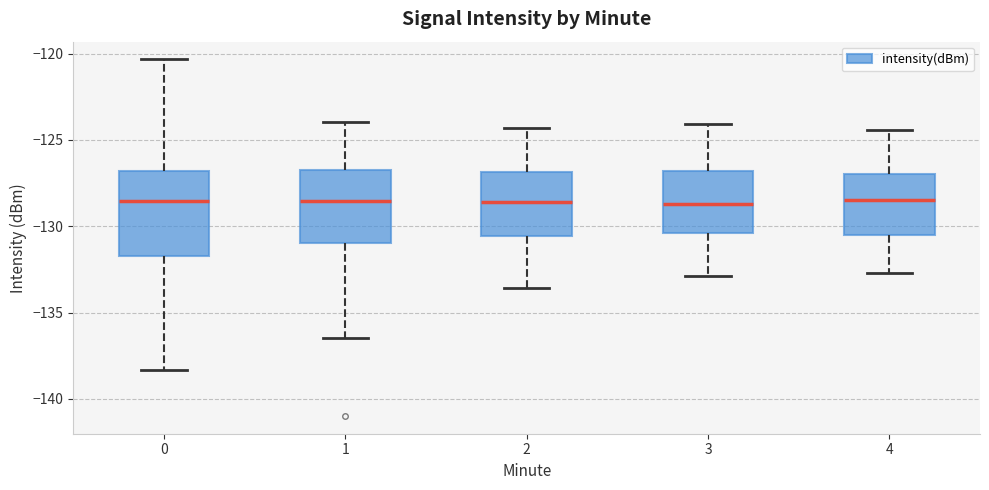

Reading left to right, transcribe this box plot: for each box, give where its median line is, the range the box spans, and where its two whiskers end, as read against the y-axis. The values are not printed on the chart, so give them approximately, as read against the axis.

0: median -128.5, box -131.5 to -127.0, whiskers -138.5 to -120.5
1: median -128.5, box -131.0 to -126.5, whiskers -136.5 to -124.0
2: median -128.5, box -130.5 to -127.0, whiskers -133.5 to -124.5
3: median -128.5, box -130.5 to -127.0, whiskers -133.0 to -124.0
4: median -128.5, box -130.5 to -127.0, whiskers -132.5 to -124.5